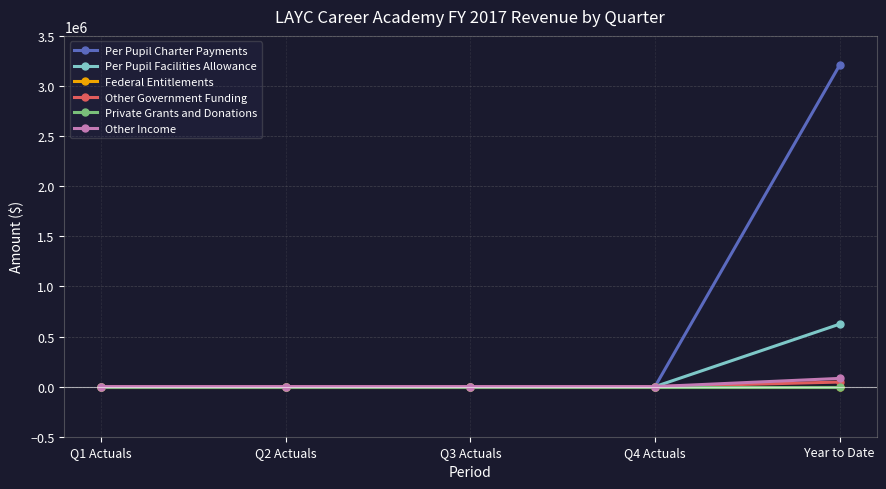

How many series are shown in this chart?

6